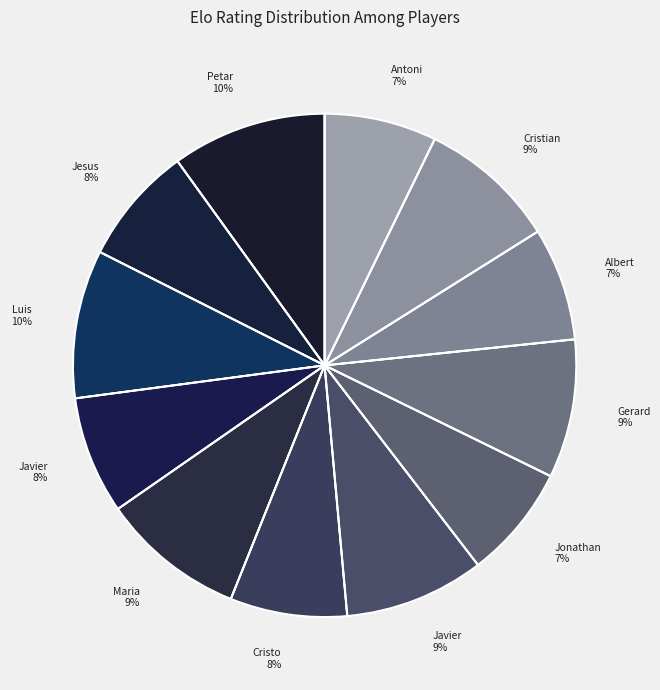

How many slices are in this pie chart?

12